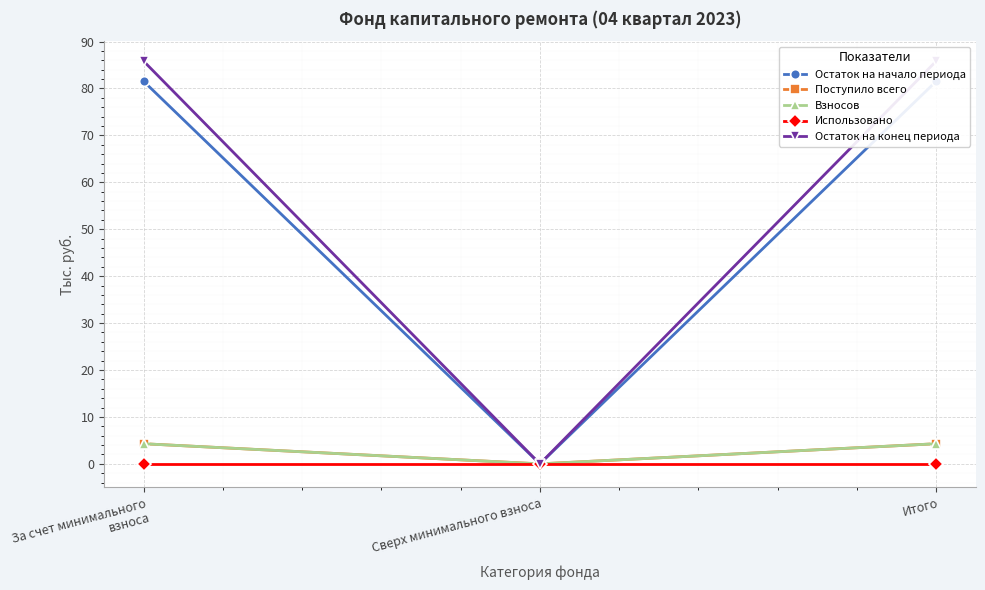

Which series has the largest range (max minus min)?

Остаток на конец периода